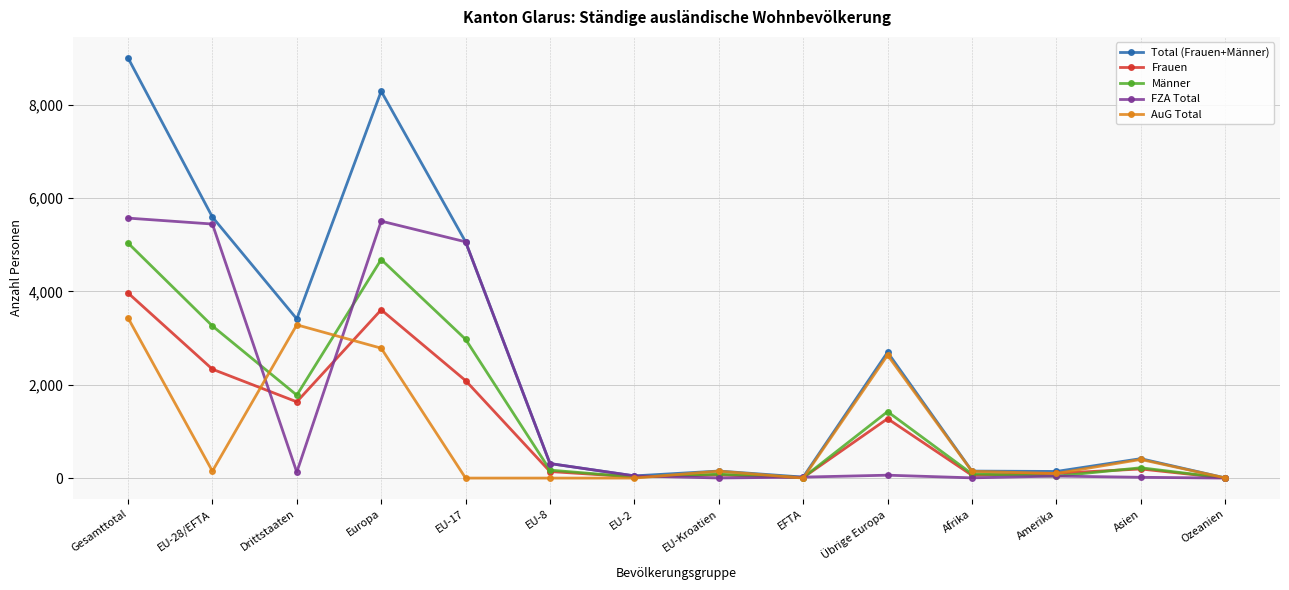

What is the difference between the maximum and minimum values in the Total (Frauen+Männer) series?

8995